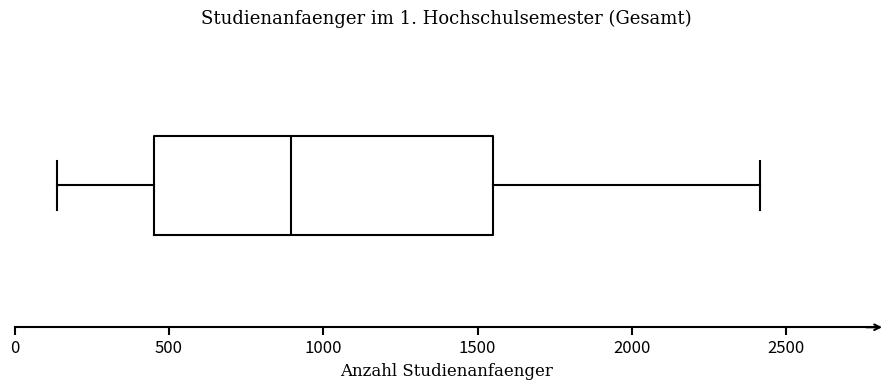

Transcribe this box plot: give where the median line is, the range the box spans, and where the two whiskers end, as read against the x-axis. The values are not printed on the chart, so give them approximately, as read against the axis.

median 900, box 450 to 1550, whiskers 150 to 2400